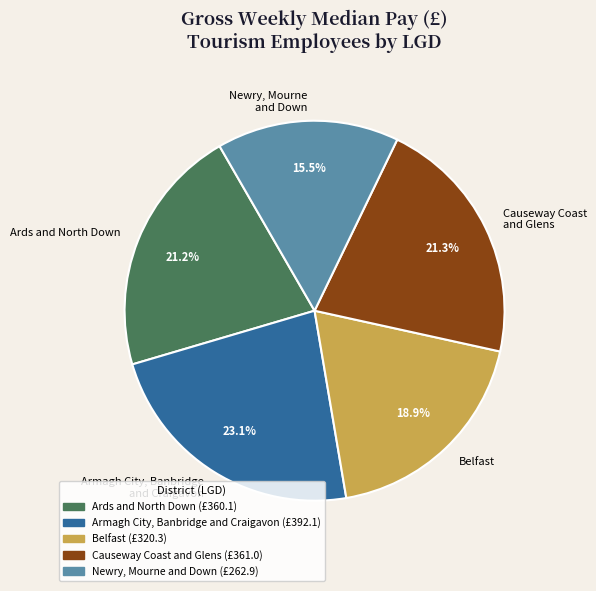

Rank the categories by value from highest to lowest.

Armagh City, Banbridge and Craigavon, Causeway Coast and Glens, Ards and North Down, Belfast, Newry, Mourne and Down